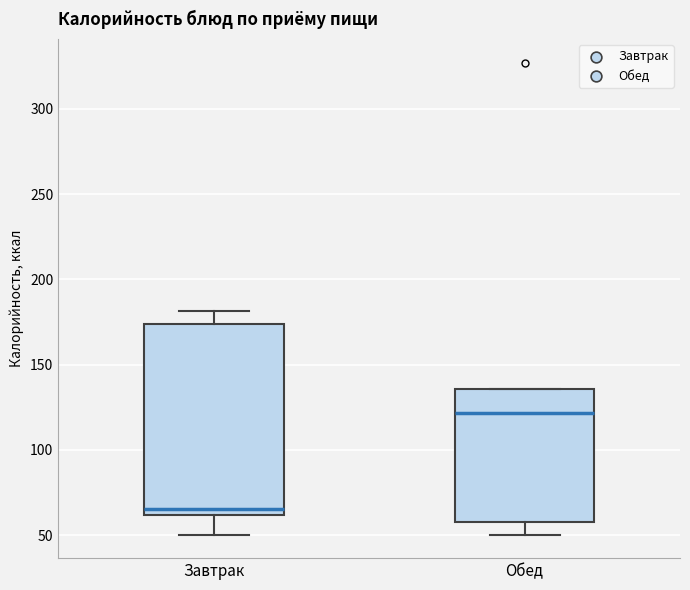

Reading left to right, read every box against the y-axis: the position of its median line, the range the box covers, and the ends of its whiskers. The values are not printed on the chart, so give them approximately, as read against the axis.

Завтрак: median 65, box 60 to 175, whiskers 50 to 180
Обед: median 120, box 60 to 135, whiskers 50 to 135